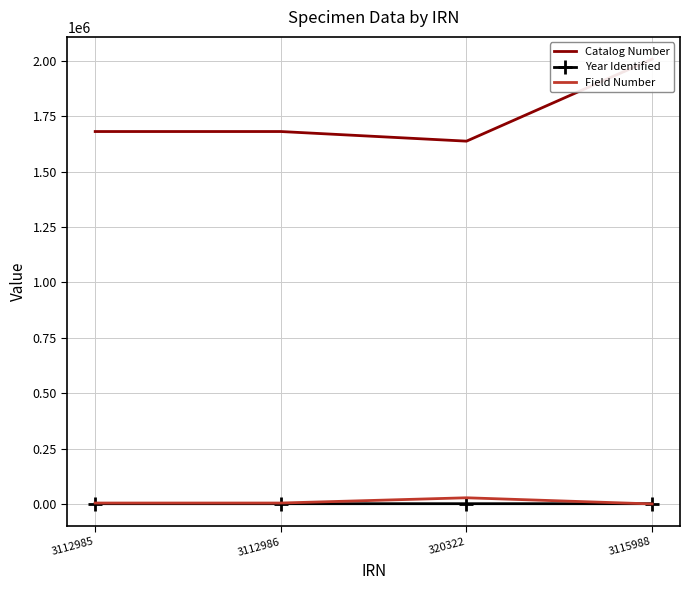

What is the difference between the maximum and minimum values in the Field Number series?

27765